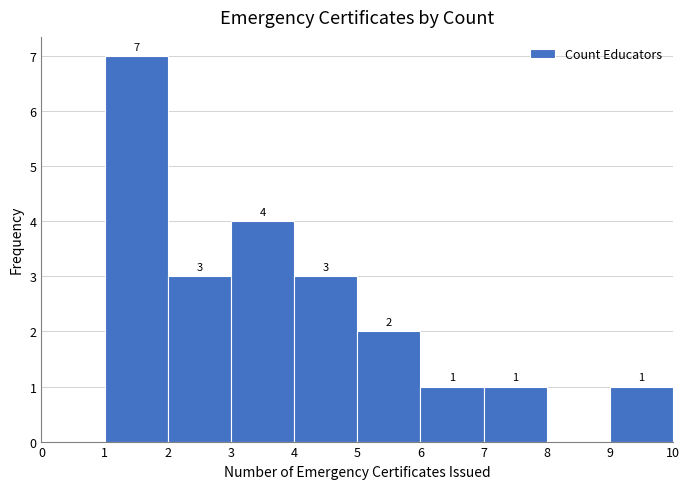

Which range on the x-axis has the tallest bar?

1 to 2